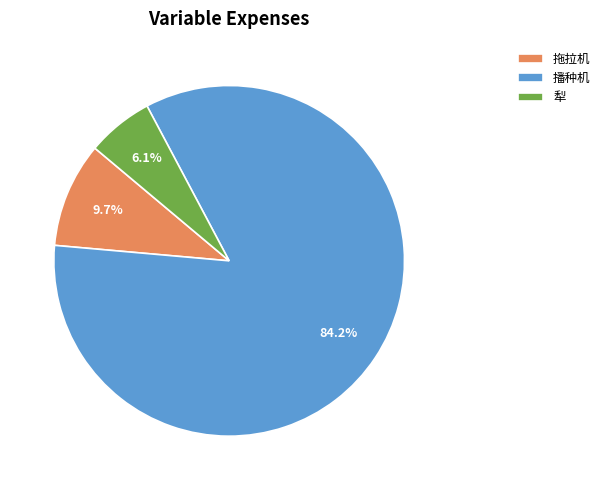

Is there any slice that represents more than half of the pie?

Yes